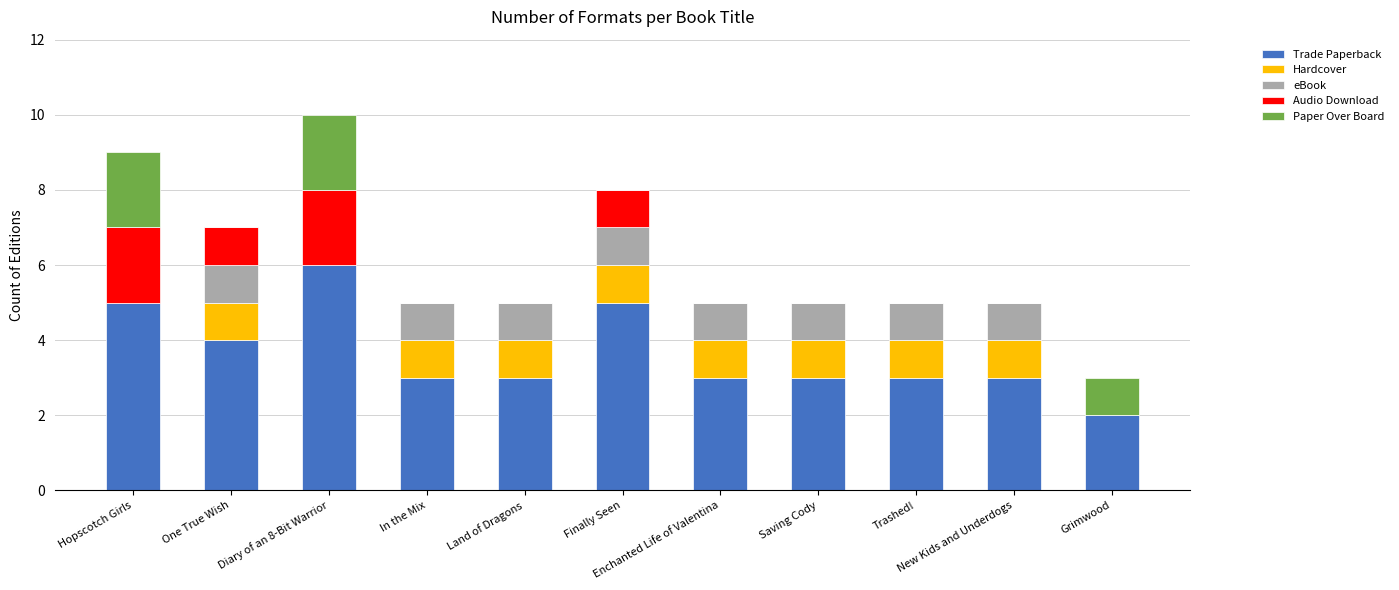

What is the maximum value for Trade Paperback?

6